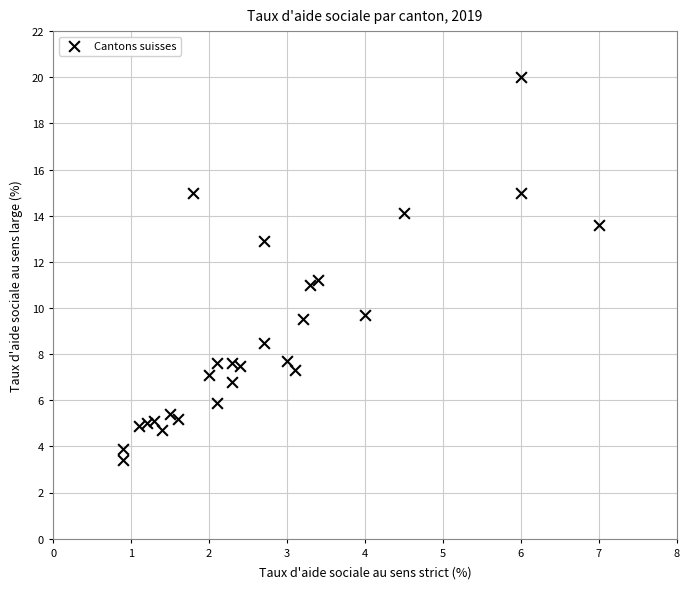

List the coordinates of all points as (X, Y) pairs, reading left to right.

(0.9, 3.9)  (0.9, 3.4)  (1.1, 4.9)  (1.2, 5.0)  (1.3, 5.1)  (1.4, 4.7)  (1.5, 5.4)  (1.6, 5.2)  (1.8, 15.0)  (2.0, 7.1)  (2.1, 7.6)  (2.1, 5.9)  (2.3, 7.6)  (2.3, 6.8)  (2.4, 7.5)  (2.7, 8.5)  (2.7, 12.9)  (3.0, 7.7)  (3.1, 7.3)  (3.2, 9.5)  (3.3, 11.0)  (3.4, 11.2)  (4.0, 9.7)  (4.5, 14.1)  (6.0, 20.0)  (6.0, 15.0)  (7.0, 13.6)